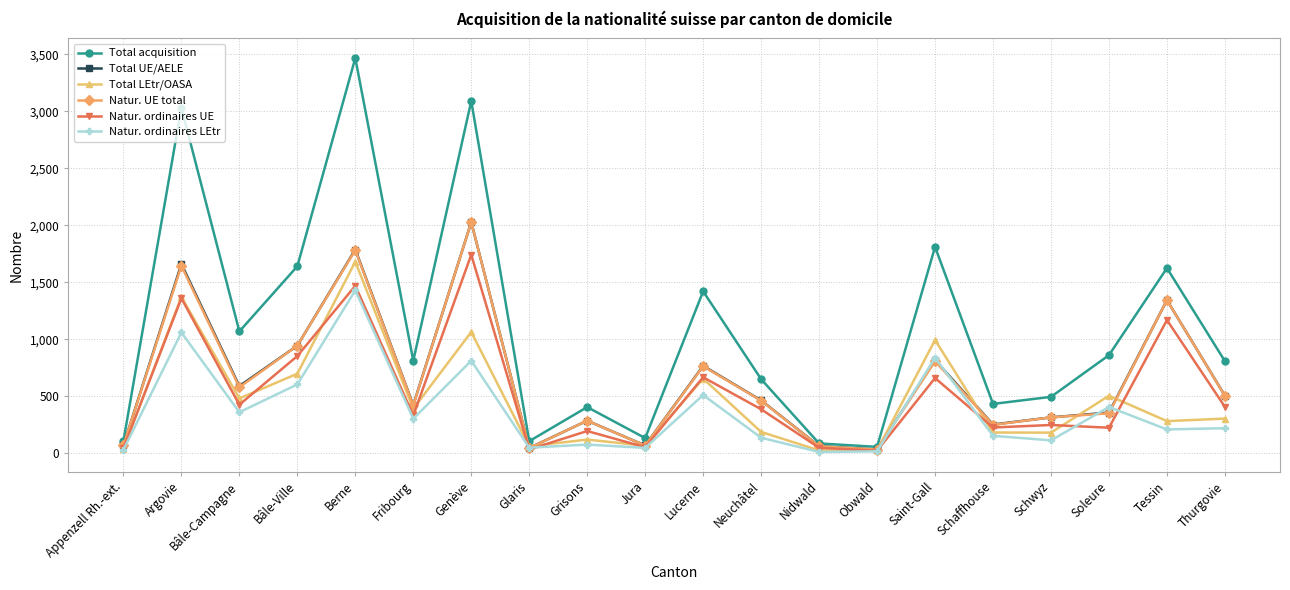

At which label does Total acquisition reach its peak?

Berne